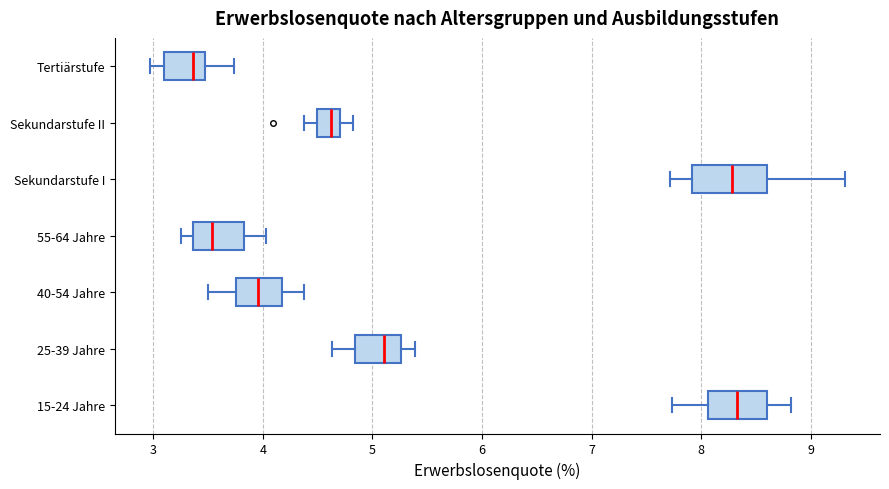

Reading bottom to top, read every box against the x-axis: the position of its median line, the range the box covers, and the ends of its whiskers. The values are not printed on the chart, so give them approximately, as read against the axis.

15-24 Jahre: median 8.3, box 8.1 to 8.6, whiskers 7.7 to 8.8
25-39 Jahre: median 5.1, box 4.8 to 5.3, whiskers 4.6 to 5.4
40-54 Jahre: median 4.0, box 3.8 to 4.2, whiskers 3.5 to 4.4
55-64 Jahre: median 3.5, box 3.4 to 3.8, whiskers 3.3 to 4.0
Sekundarstufe I: median 8.3, box 7.9 to 8.6, whiskers 7.7 to 9.3
Sekundarstufe II: median 4.6, box 4.5 to 4.7, whiskers 4.4 to 4.8
Tertiärstufe: median 3.4, box 3.1 to 3.5, whiskers 3.0 to 3.7